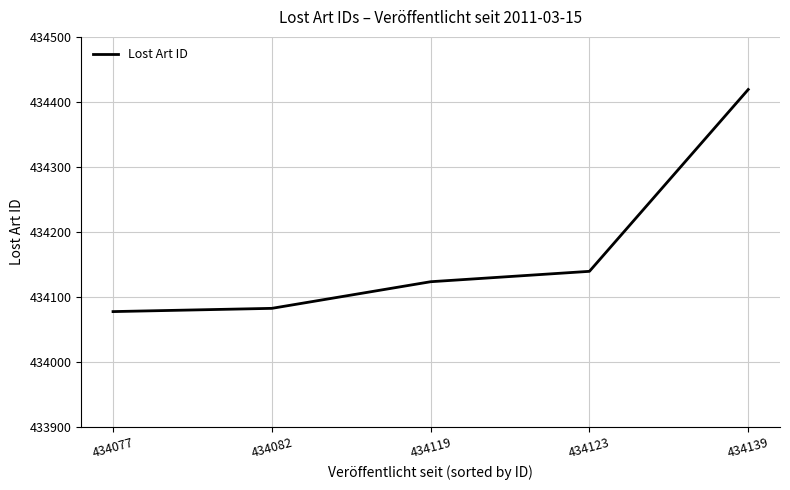

What is the greatest value displayed?

434419